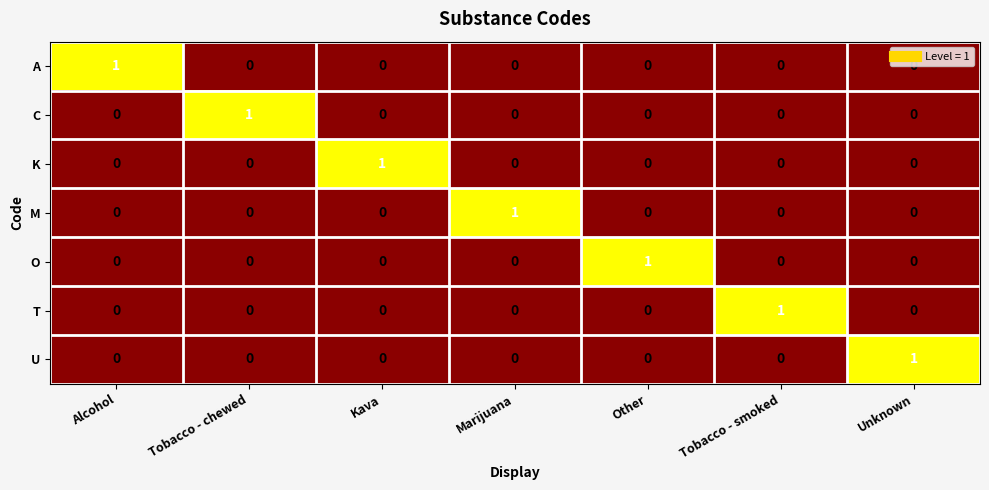

Is the value of K at Marijuana greater than the value of M at Marijuana?

No